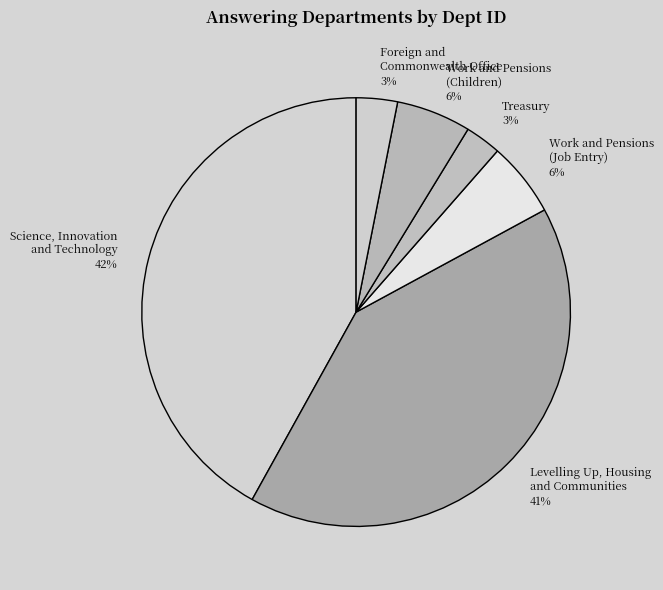

True or false: Foreign and Commonwealth Office 3% accounts for 3% of the total.

True